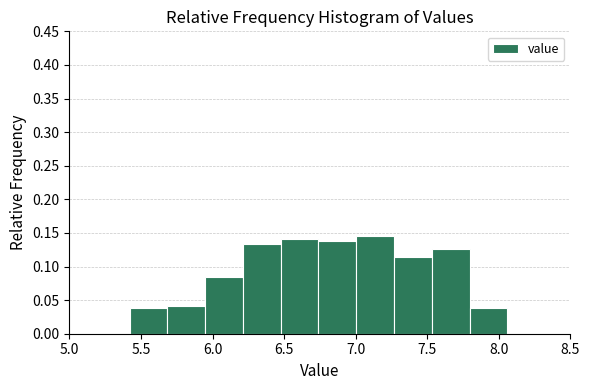

Reading left to right, list every bar in this chart as the range it spans on the x-axis followed by its height. Neither the bar edges nor the heights are printed on the chart, so give them approximately, as read against the axes.

5.40 to 5.70: 0.040
5.70 to 5.95: 0.040
5.95 to 6.20: 0.085
6.20 to 6.50: 0.135
6.50 to 6.75: 0.140
6.75 to 7.00: 0.135
7.00 to 7.25: 0.145
7.25 to 7.55: 0.115
7.55 to 7.80: 0.125
7.80 to 8.05: 0.040